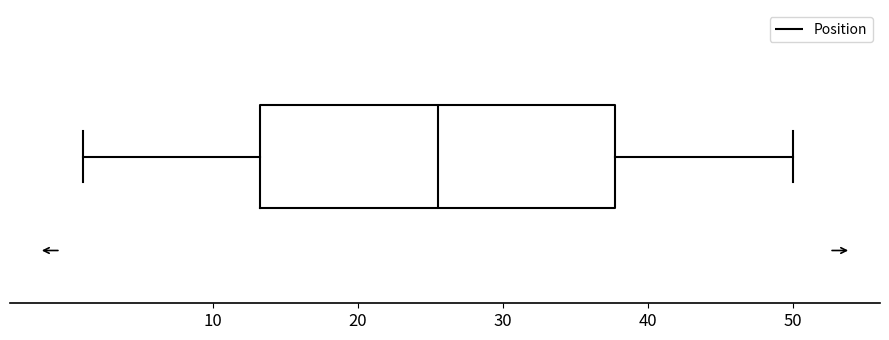

Where is the left edge of the box on the x-axis? The values are not printed on the chart, so give them approximately, as read against the axis.

13